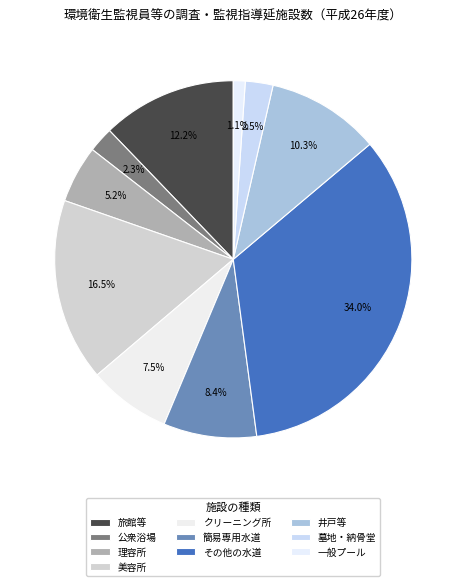

To the nearest percent, what is the average slice percentage?

10%